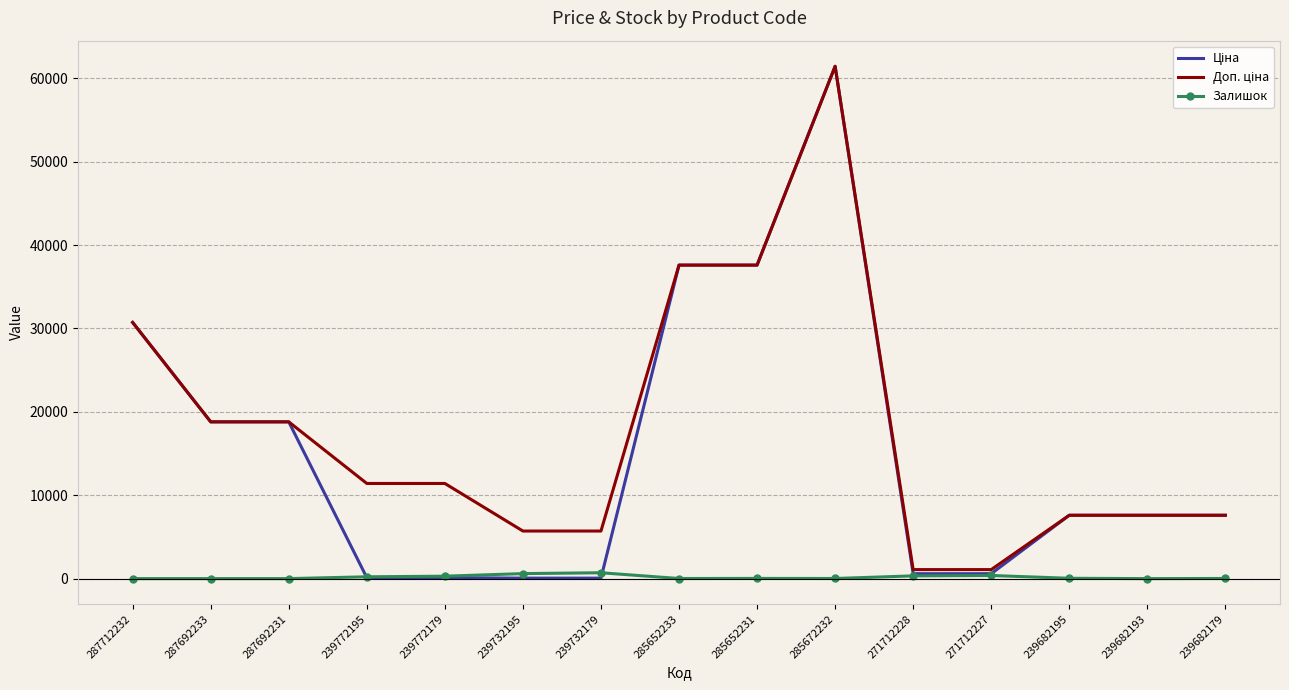

Which label corresponds to the largest value in the chart?

285672232